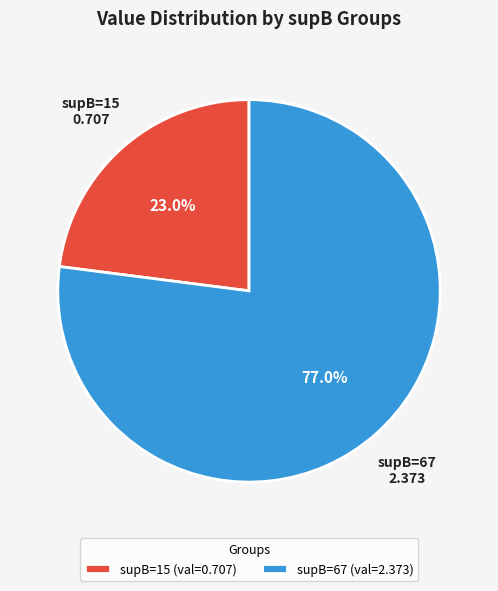

Approximately how many times larger is the value at supB=15 (val=0.707) compared to supB=67 (val=2.373)?

0.3